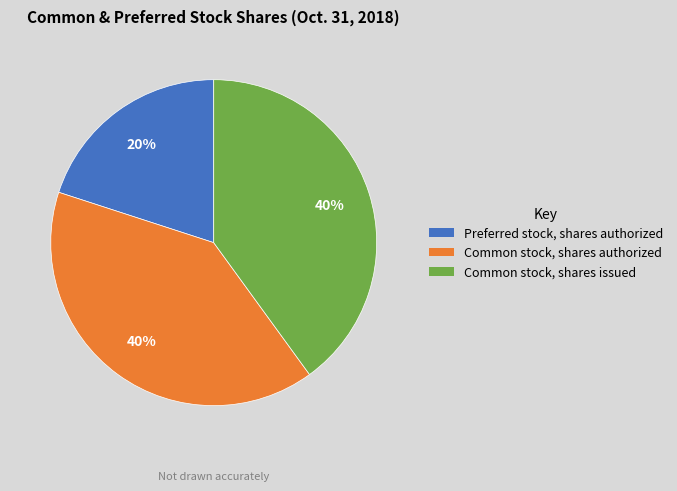

Do Common stock, shares authorized and Common stock, shares issued together represent more than half of the pie?

Yes